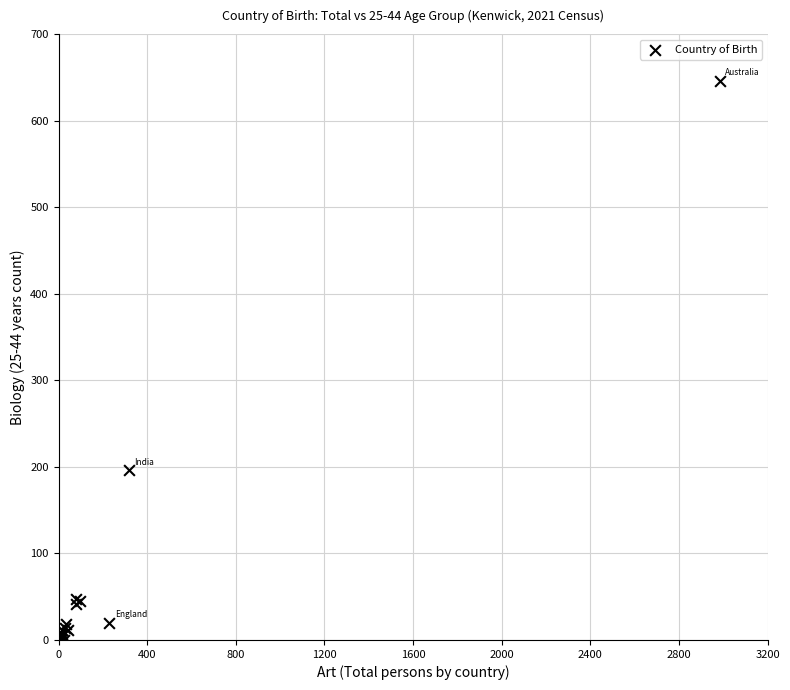

What Y value in the scatter plot is closest to 323?

196